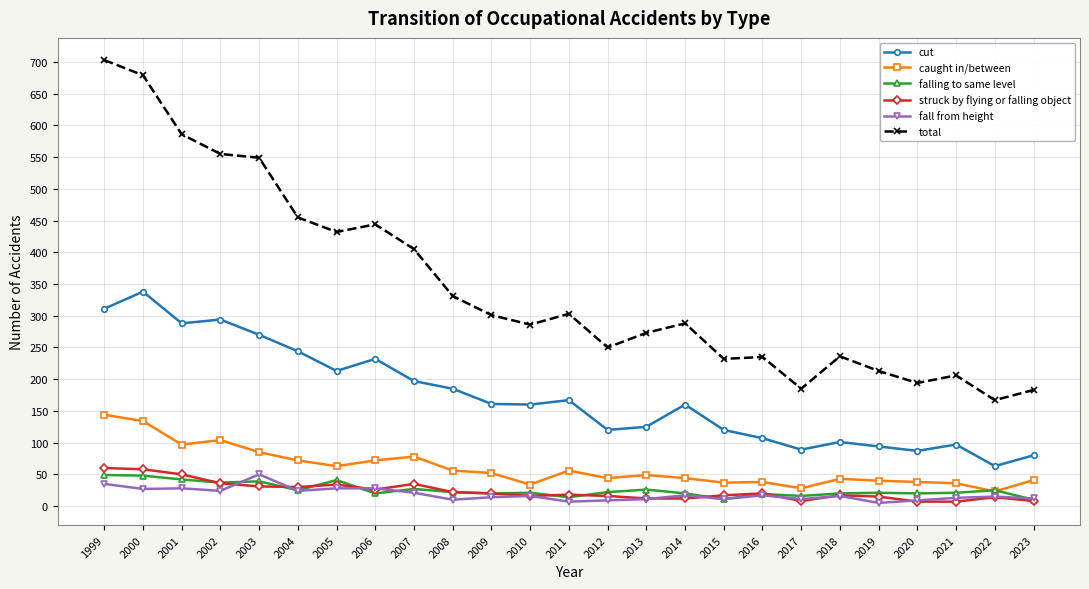

True or false: total has more than 2 interior local peaks.

True